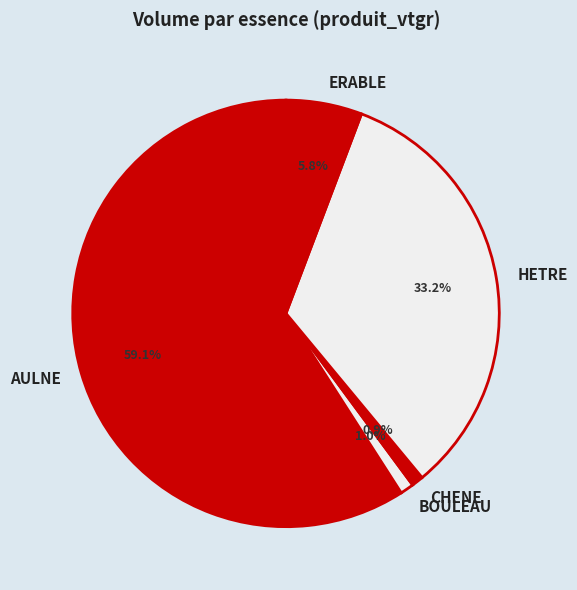

Which category has the biggest portion of the pie?

AULNE